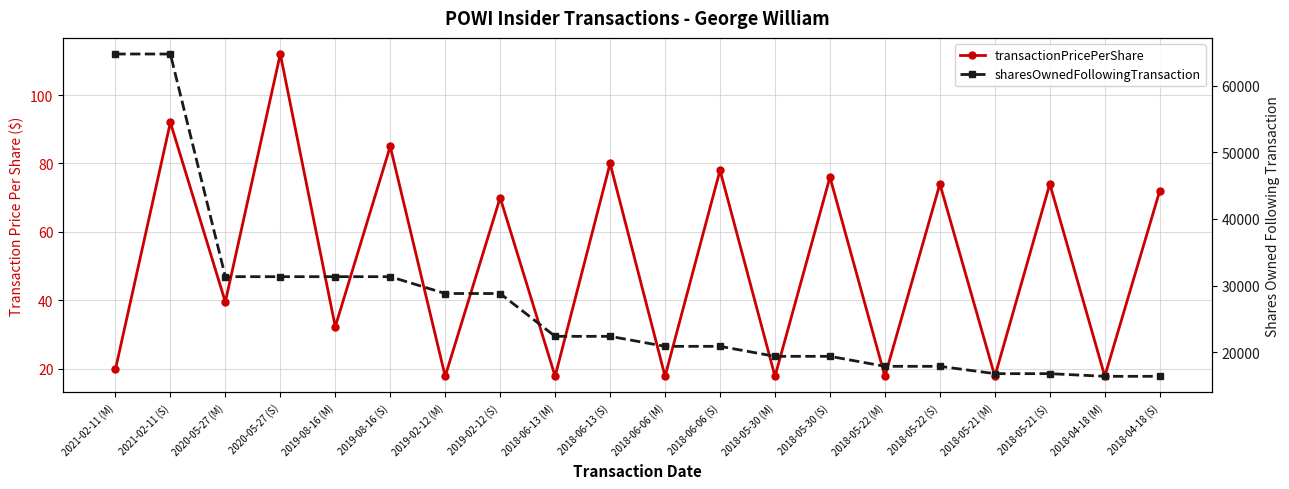

True or false: sharesOwnedFollowingTransaction has more than 2 interior local peaks.

False